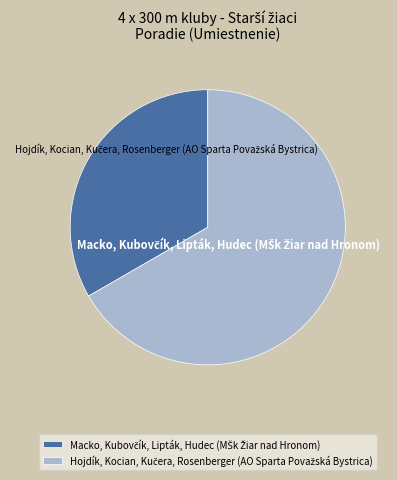

Which has a higher value, Macko, Kubovčík, Lipták, Hudec (MŠk Žiar nad Hronom) or Hojdík, Kocian, Kučera, Rosenberger (AO Sparta Považská Bystrica)?

Hojdík, Kocian, Kučera, Rosenberger (AO Sparta Považská Bystrica)